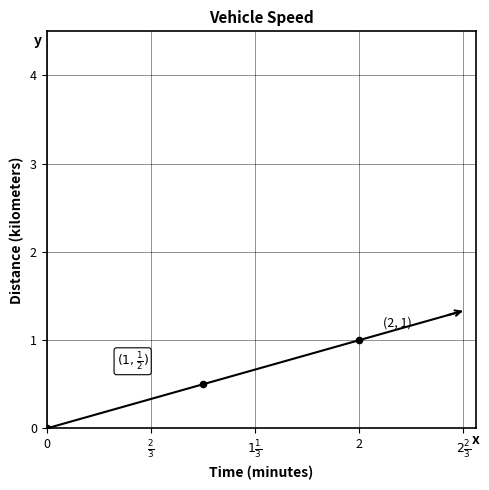

What is the range of Y values (max minus min)?

1.0